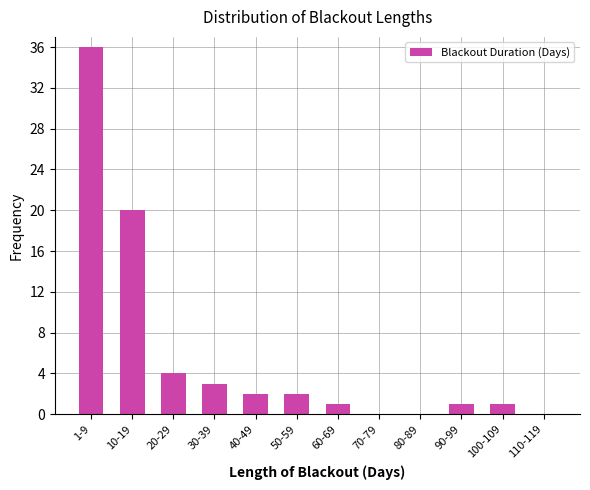

Reading left to right, list all the values displayed in this chart.

1-9=36	10-19=20	20-29=4	30-39=3	40-49=2	50-59=2	60-69=1	70-79=0	80-89=0	90-99=1	100-109=1	110-119=0